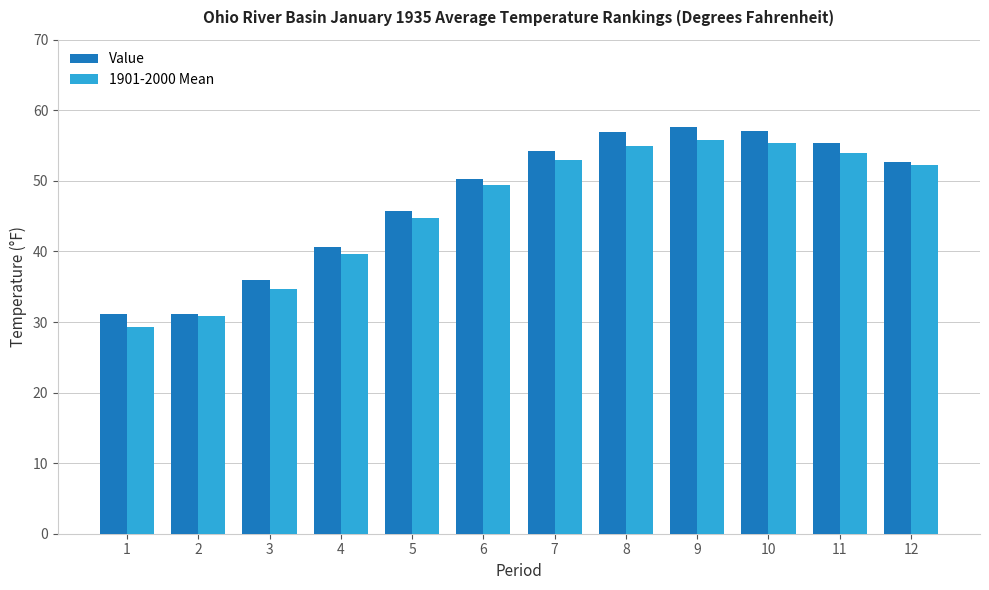

Between 5 and 6, which series saw the biggest shift?

1901-2000 Mean